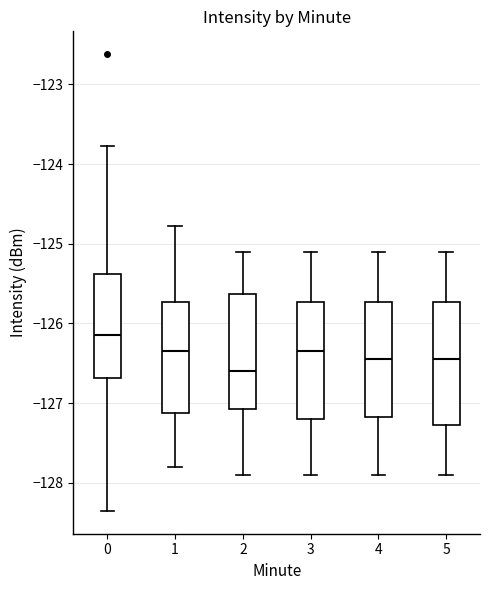

Reading left to right, read every box against the y-axis: the position of its median line, the range the box covers, and the ends of its whiskers. The values are not printed on the chart, so give them approximately, as read against the axis.

0: median -126.1, box -126.7 to -125.4, whiskers -128.4 to -123.8
1: median -126.3, box -127.1 to -125.7, whiskers -127.8 to -124.8
2: median -126.6, box -127.1 to -125.6, whiskers -127.9 to -125.1
3: median -126.3, box -127.2 to -125.7, whiskers -127.9 to -125.1
4: median -126.4, box -127.2 to -125.7, whiskers -127.9 to -125.1
5: median -126.4, box -127.3 to -125.7, whiskers -127.9 to -125.1